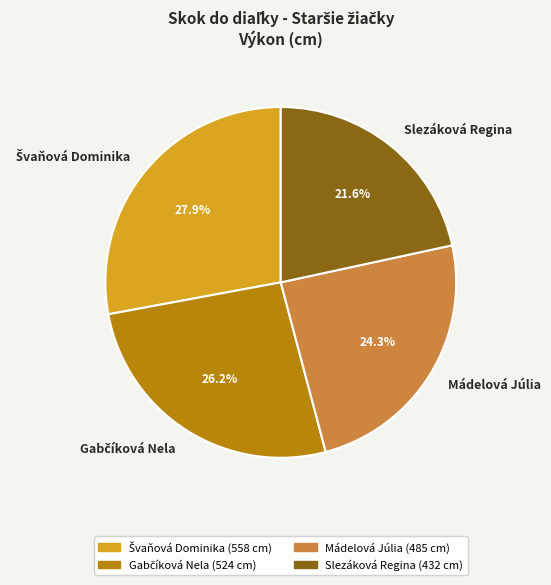

Is there a majority slice in this chart?

No